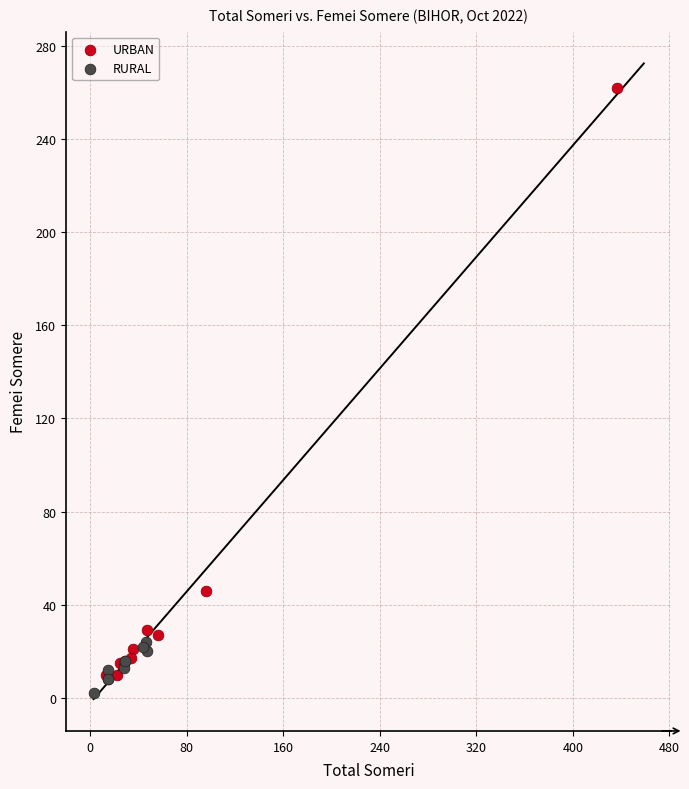

Which series reaches the maximum Y coordinate?

URBAN